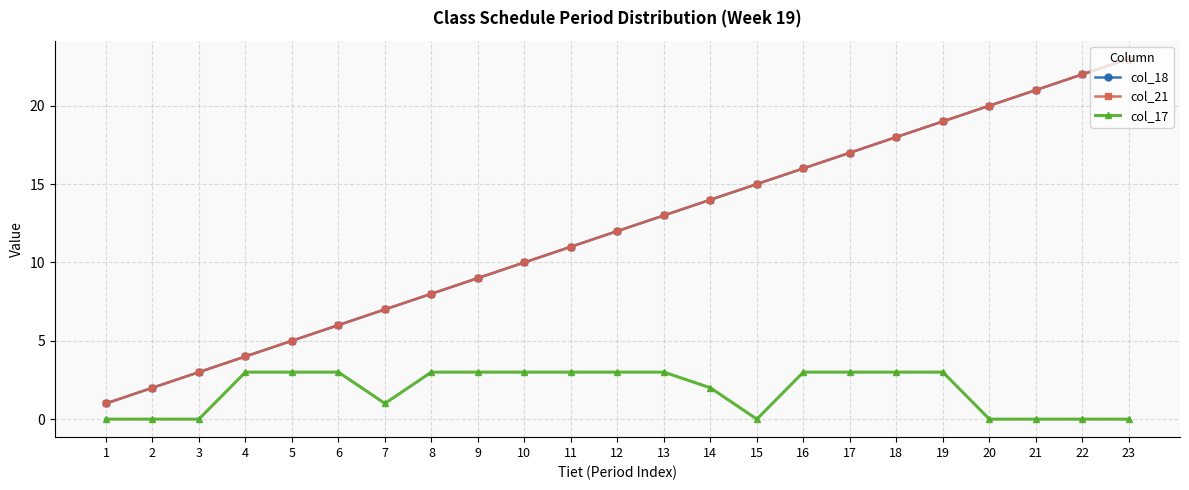

What is the total value across all series at 17?

37